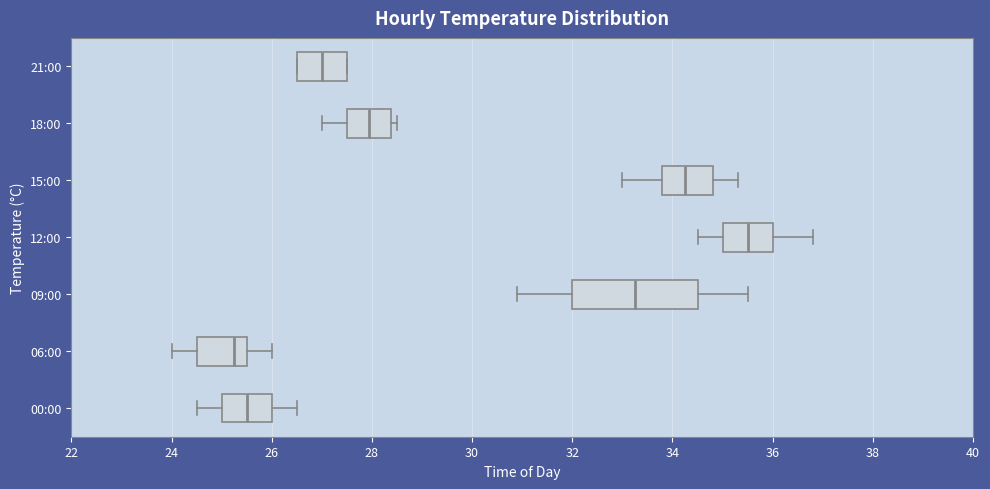

Reading bottom to top, transcribe this box plot: for each box, give where its median line is, the range the box spans, and where its two whiskers end, as read against the x-axis. The values are not printed on the chart, so give them approximately, as read against the axis.

00:00: median 25.6, box 25.0 to 26.0, whiskers 24.6 to 26.6
06:00: median 25.2, box 24.6 to 25.6, whiskers 24.0 to 26.0
09:00: median 33.2, box 32.0 to 34.6, whiskers 31.0 to 35.6
12:00: median 35.6, box 35.0 to 36.0, whiskers 34.6 to 36.8
15:00: median 34.2, box 33.8 to 34.8, whiskers 33.0 to 35.4
18:00: median 28.0, box 27.6 to 28.4, whiskers 27.0 to 28.6
21:00: median 27.0, box 26.6 to 27.6, whiskers 26.6 to 27.6